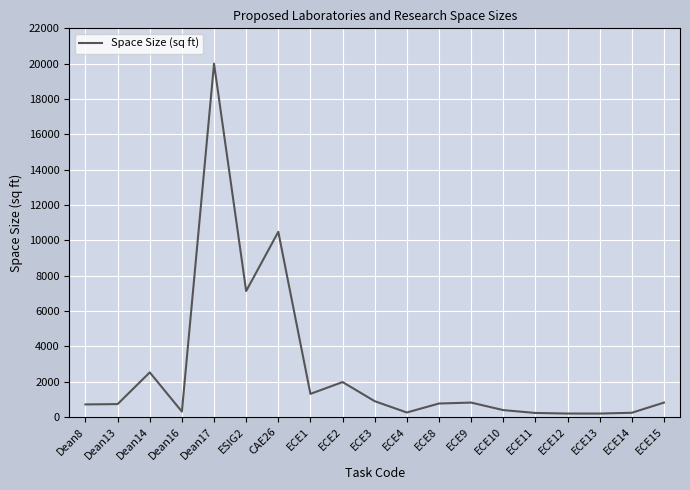

At which label is the value closest to 10094?

CAE26